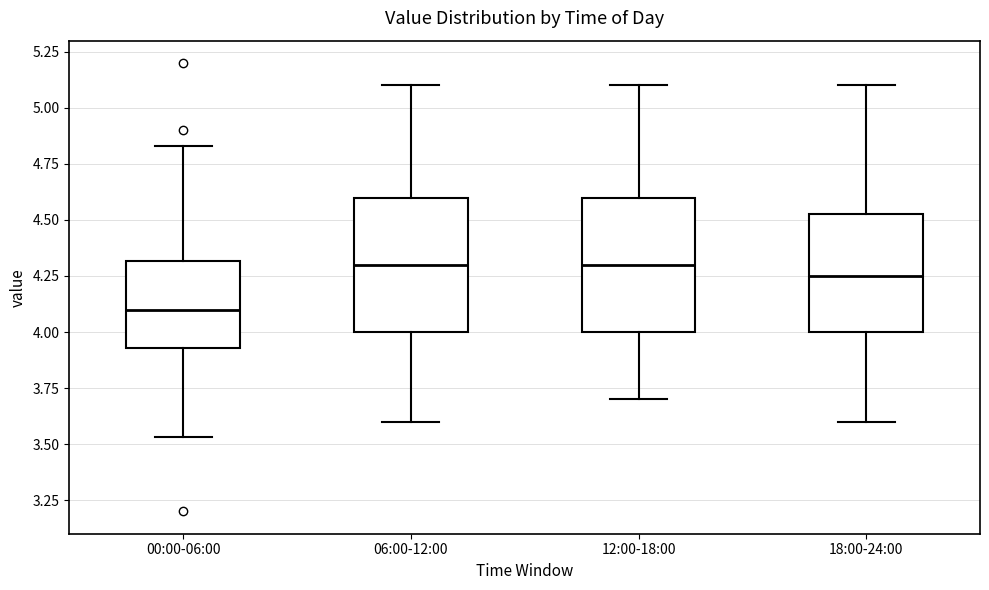

Which box has the lowest median line?

00:00-06:00